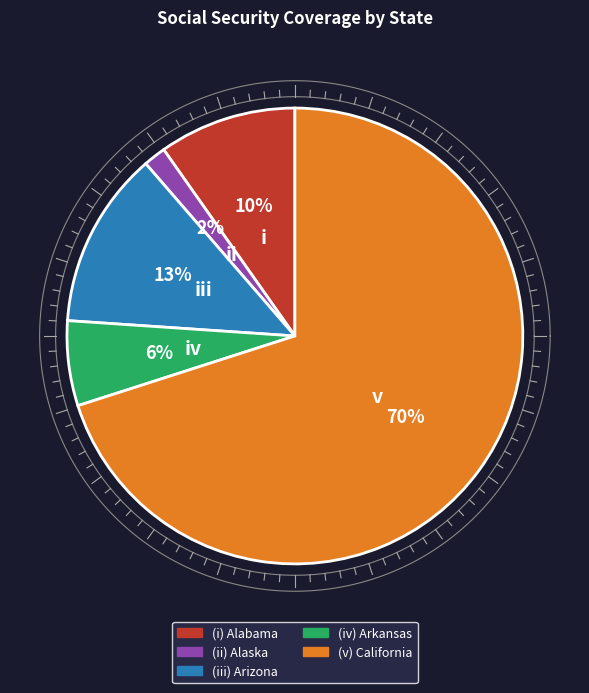

What is the total percentage of Arizona and Alabama?

22.3%